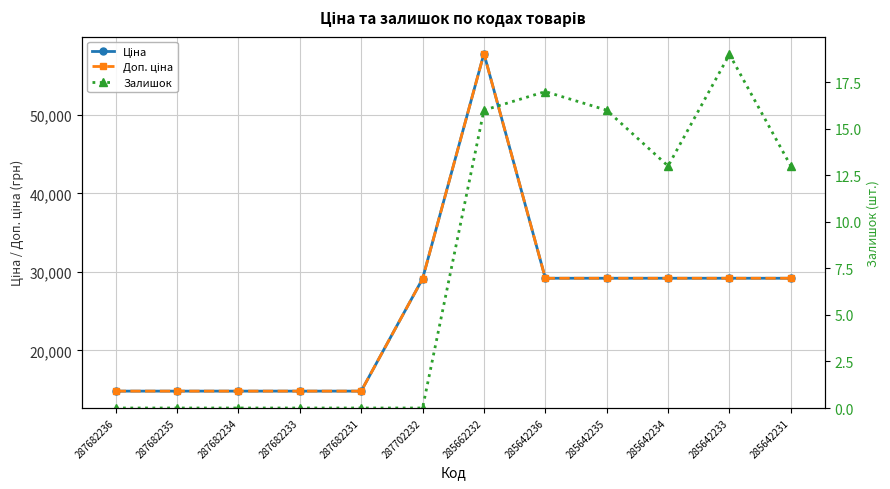

What is the maximum value for Доп. ціна?

57826.2